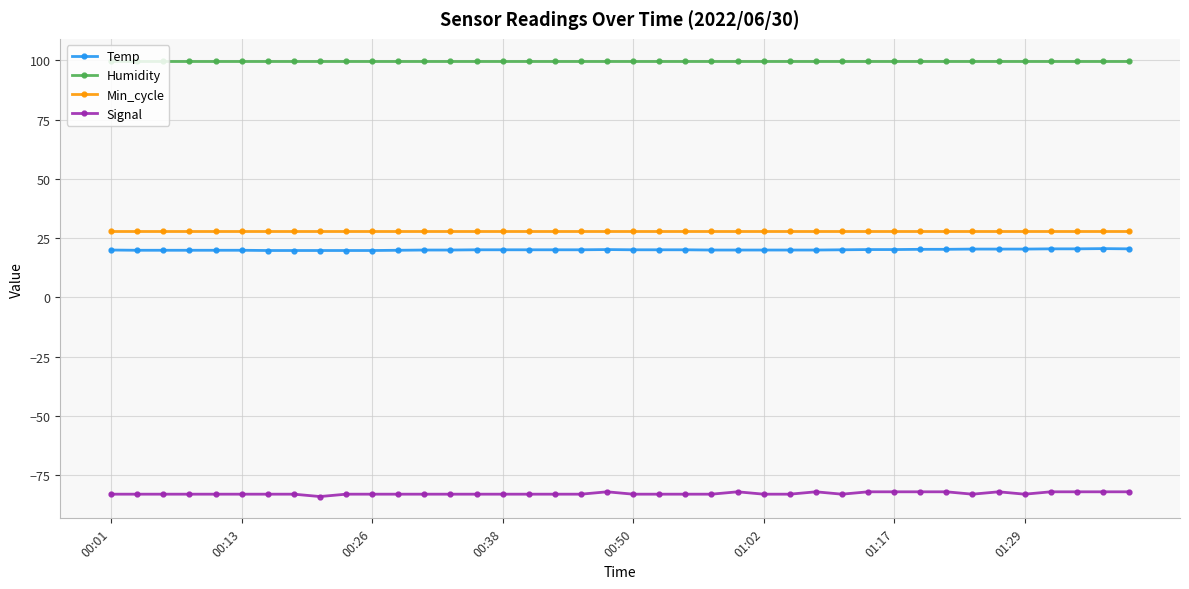

What is the value of the Signal point at the 37th from the left?

-82.0